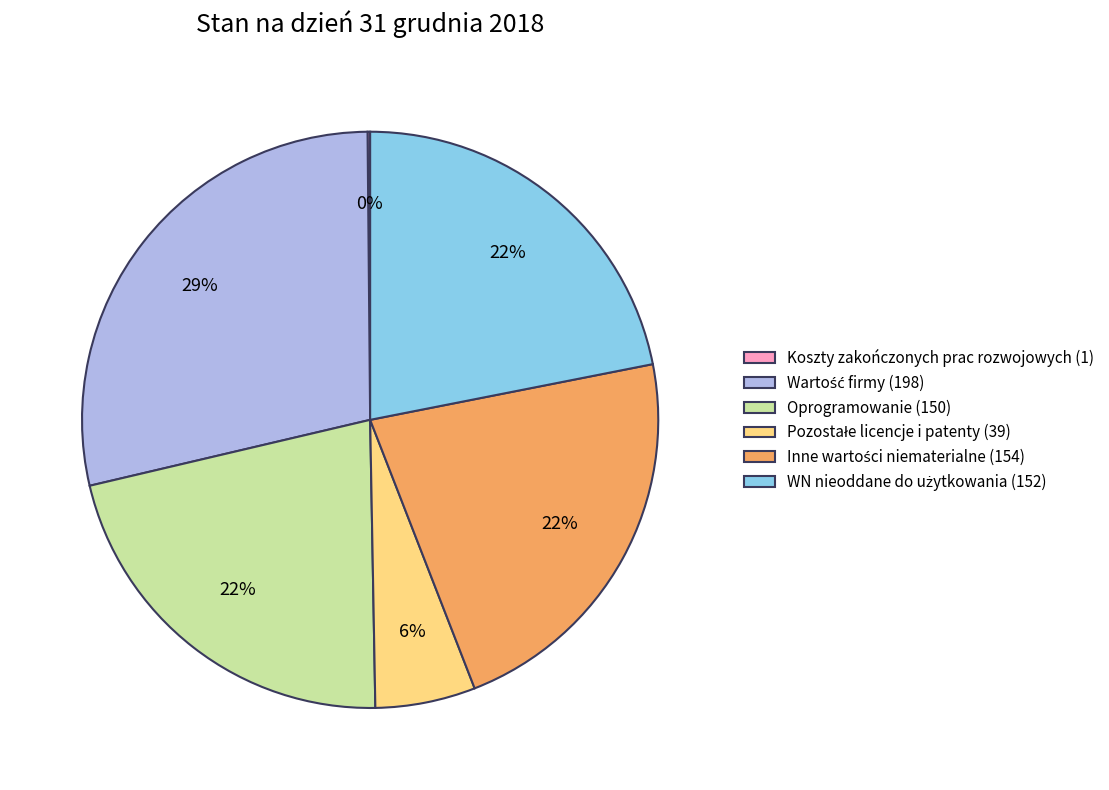

Does any single category account for the majority?

No